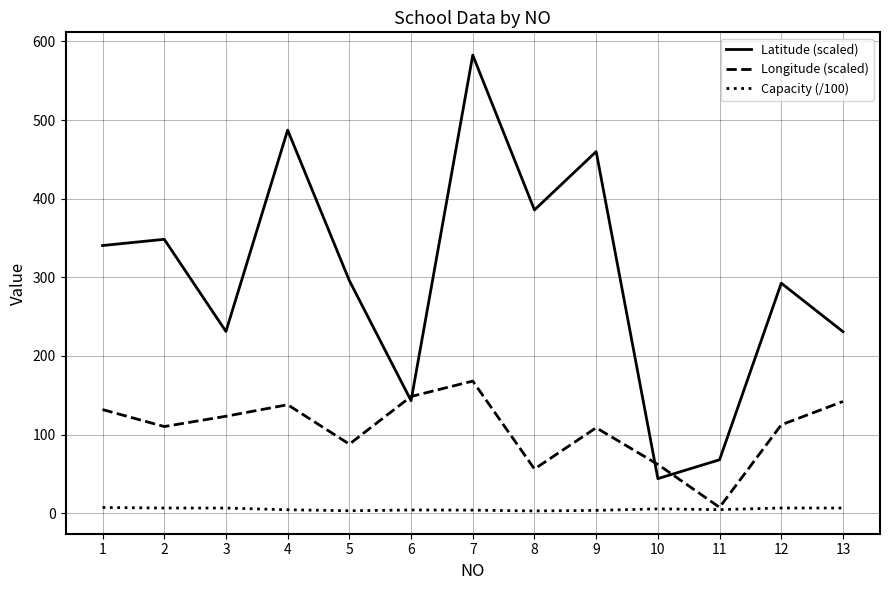

What value does the Capacity (/100) series have at 13?

6.7